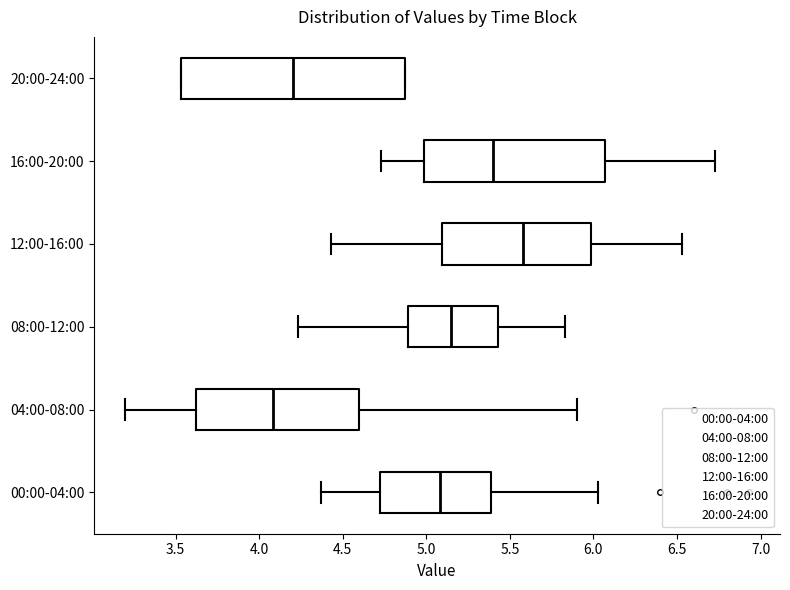

Comparing the boxes themselves (not the whiskers), which one is the widest?

20:00-24:00